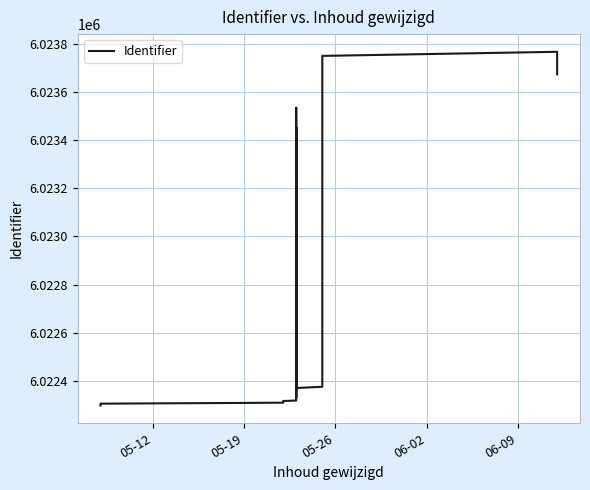

True or false: there are more than 2 points higher than both neighbors.

True